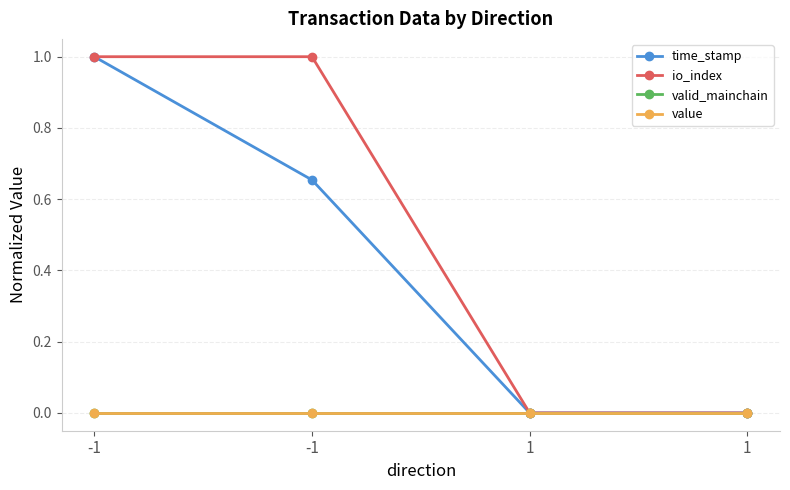

Does the chart have visible grid lines?

Yes